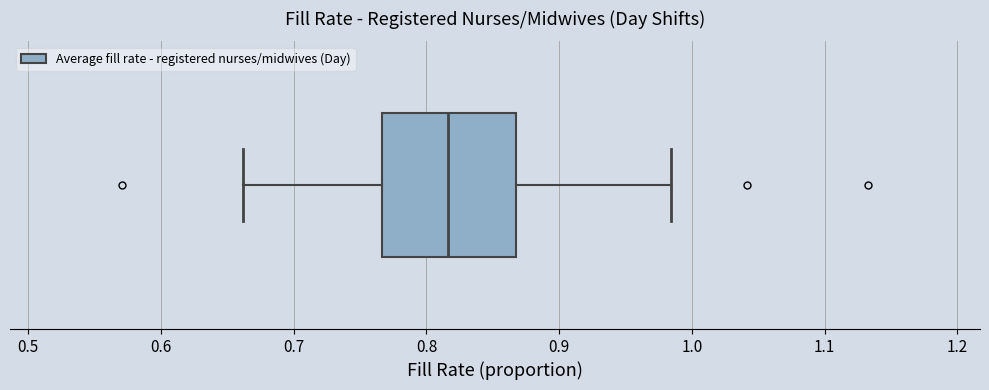

Where does the right whisker of the box end on the x-axis? The values are not printed on the chart, so give them approximately, as read against the axis.

0.98